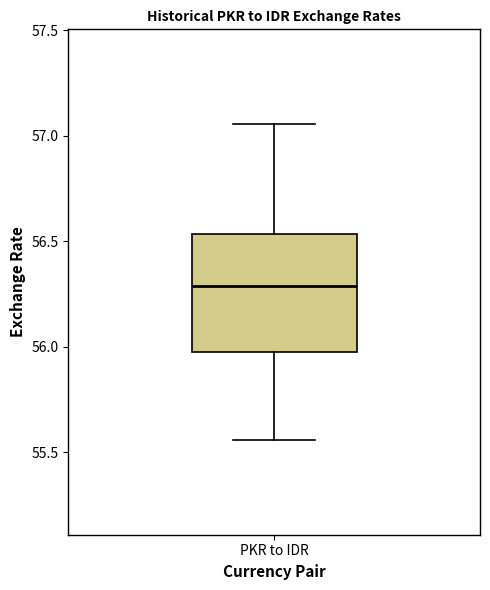

Transcribe this box plot: give where the median line is, the range the box spans, and where the two whiskers end, as read against the y-axis. The values are not printed on the chart, so give them approximately, as read against the axis.

median 56.30, box 55.95 to 56.55, whiskers 55.55 to 57.05